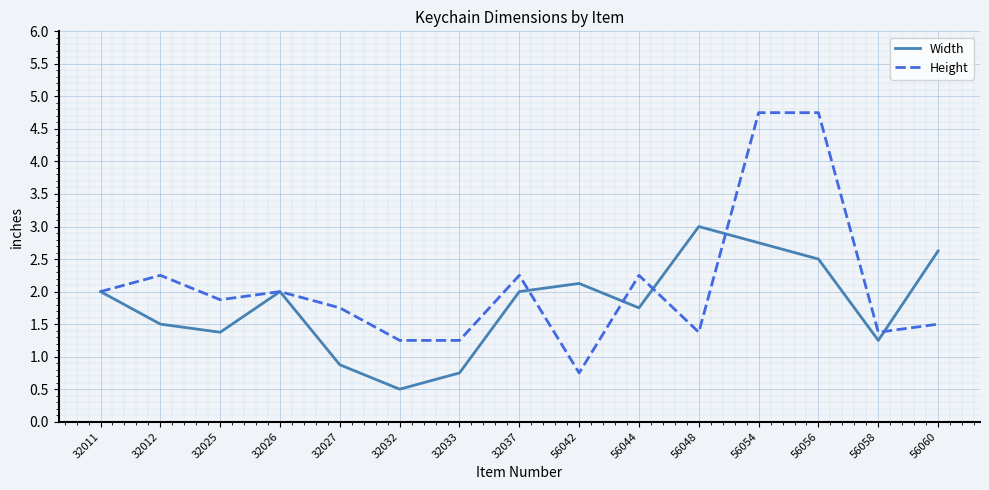

Which series has the widest spread of values?

Height